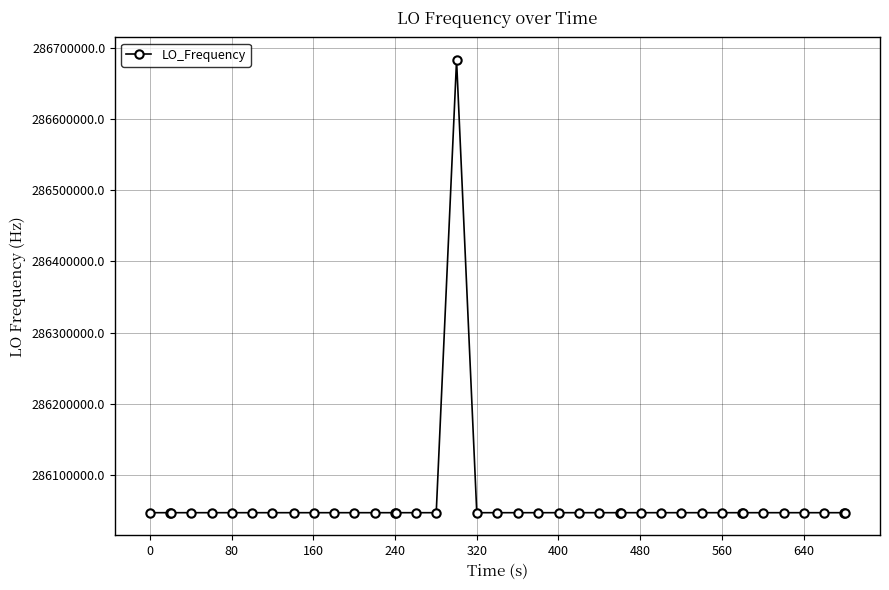

How many data points does each series have?

40